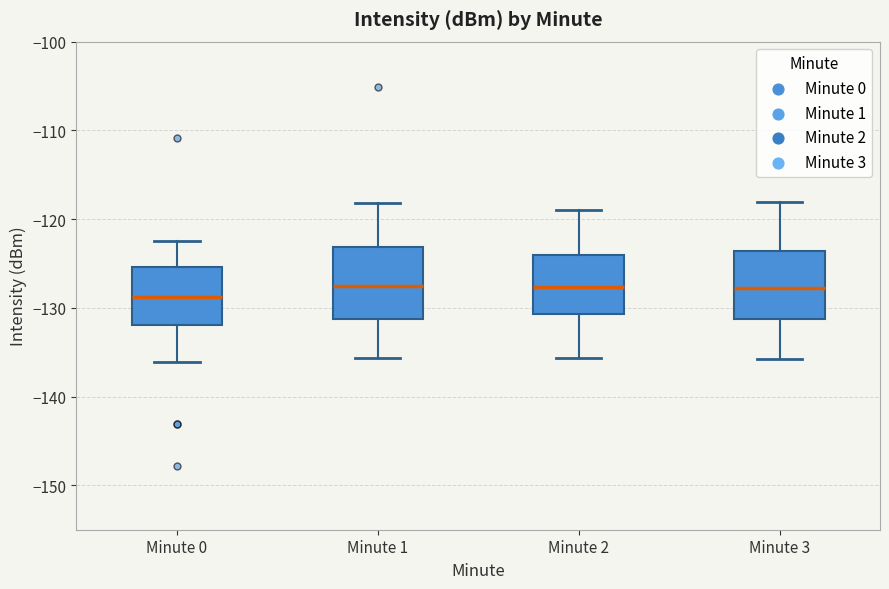

Reading left to right, transcribe this box plot: for each box, give where its median line is, the range the box spans, and where its two whiskers end, as read against the y-axis. The values are not printed on the chart, so give them approximately, as read against the axis.

Minute 0: median -129, box -132 to -125, whiskers -136 to -122
Minute 1: median -128, box -131 to -123, whiskers -136 to -118
Minute 2: median -128, box -131 to -124, whiskers -136 to -119
Minute 3: median -128, box -131 to -124, whiskers -136 to -118